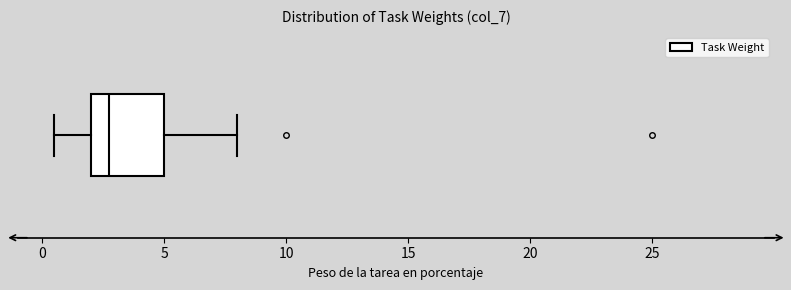

Transcribe this box plot: give where the median line is, the range the box spans, and where the two whiskers end, as read against the x-axis. The values are not printed on the chart, so give them approximately, as read against the axis.

median 3.0, box 2.0 to 5.0, whiskers 0.5 to 8.0